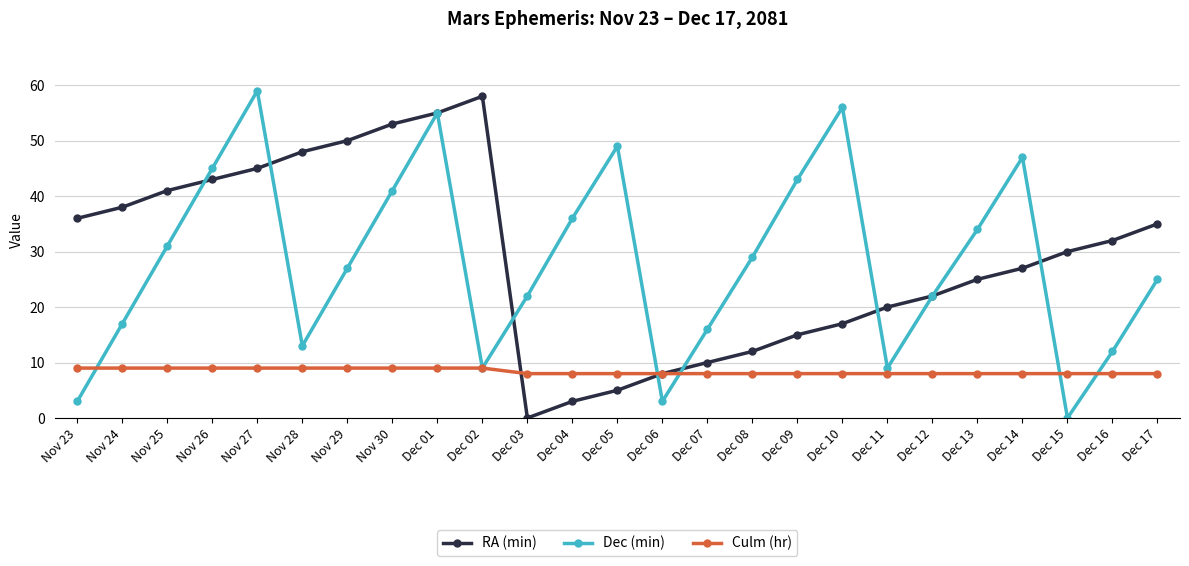

After their last crossing, which series has the higher values: Dec (min) or Culm (hr)?

Dec (min)